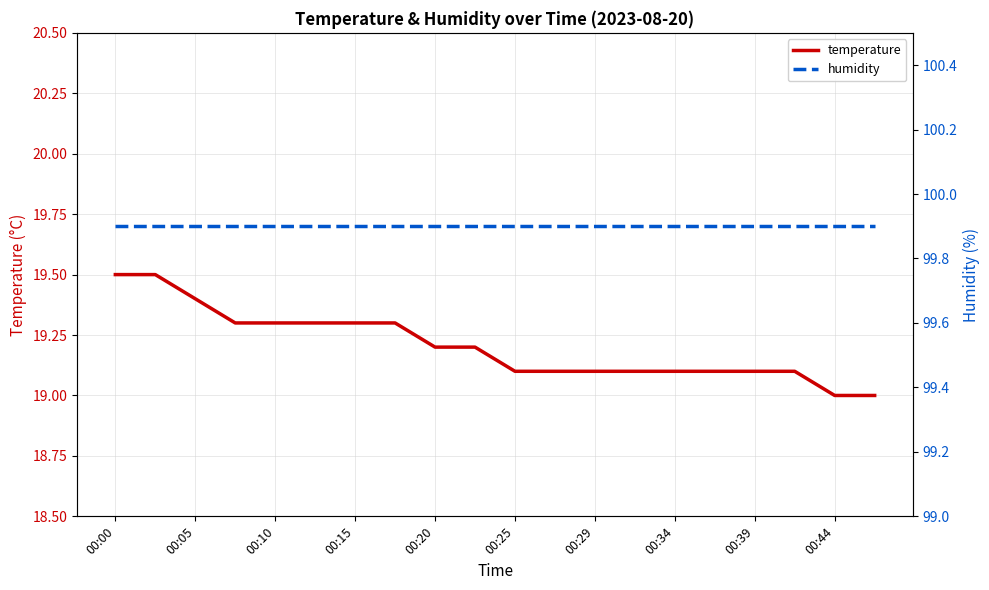

Does the chart have visible grid lines?

Yes